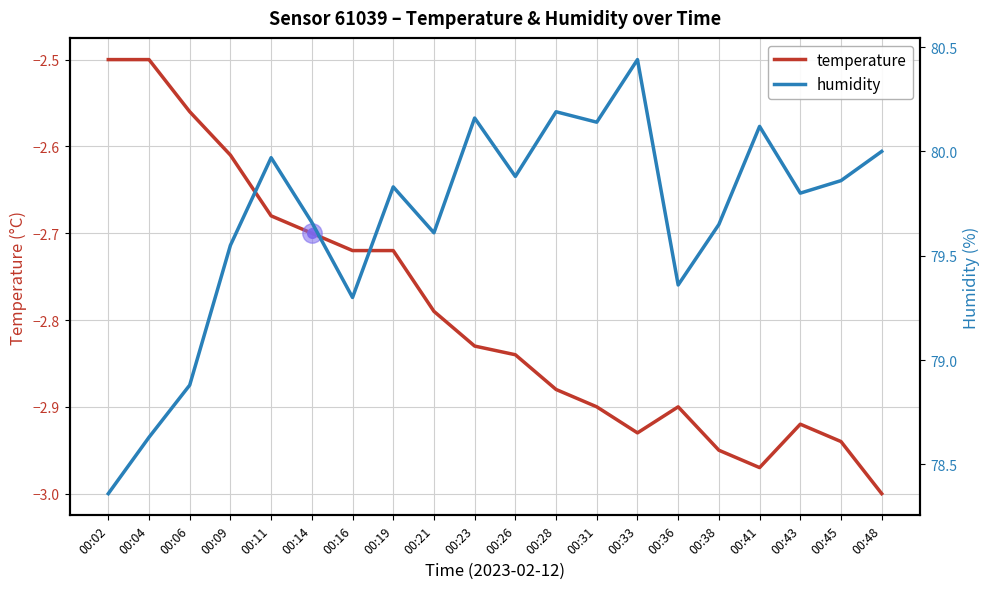

True or false: temperature and humidity intersect in this chart.

False